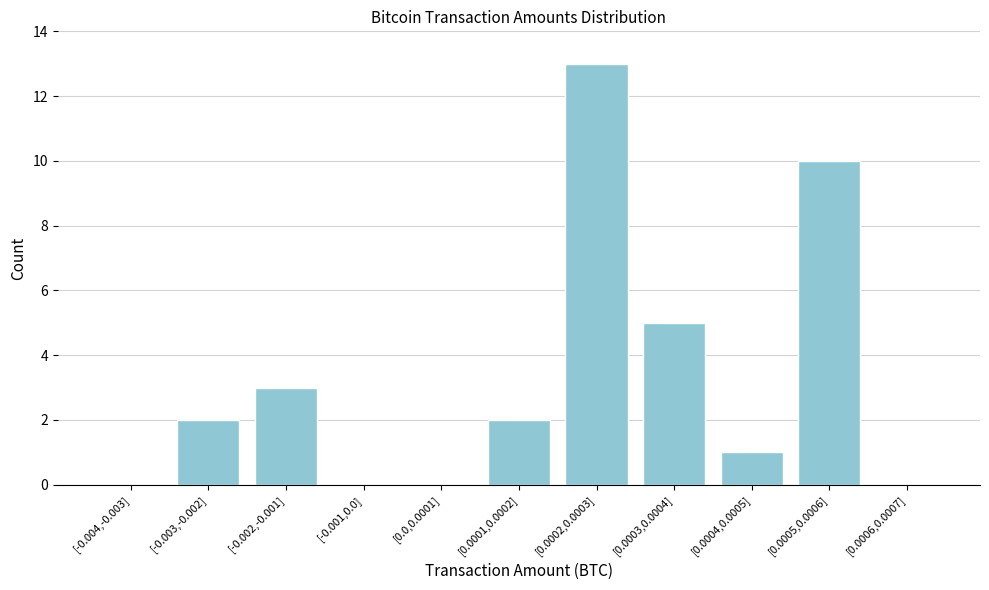

Reading right to left, what are all the values shown in this chart?

[0.0006,0.0007]=0	[0.0005,0.0006]=10	[0.0004,0.0005]=1	[0.0003,0.0004]=5	[0.0002,0.0003]=13	[0.0001,0.0002]=2	[0.0,0.0001]=0	[-0.001,0.0]=0	[-0.002,-0.001]=3	[-0.003,-0.002]=2	[-0.004,-0.003]=0